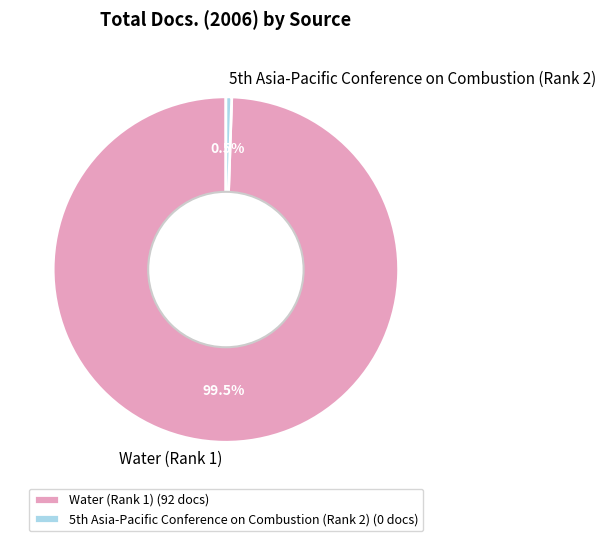

To the nearest percent, what is the average slice percentage?

50%